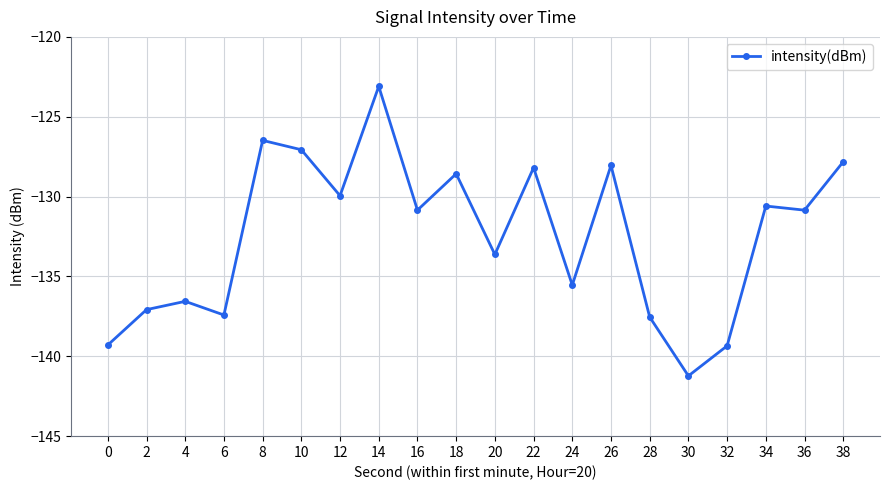

At which category does the chart reach its peak across all series?

14